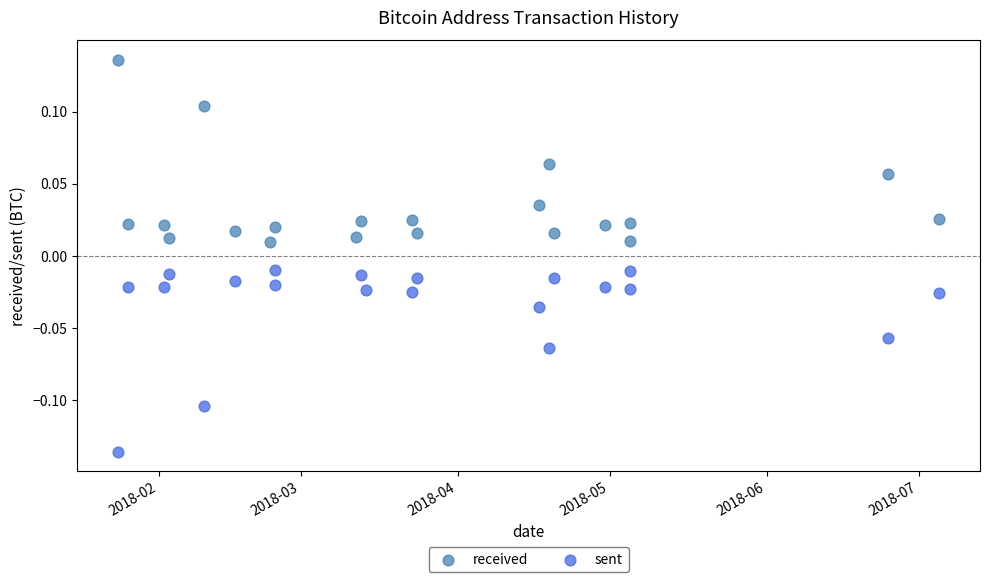

What are all the series names shown in the legend?

received, sent